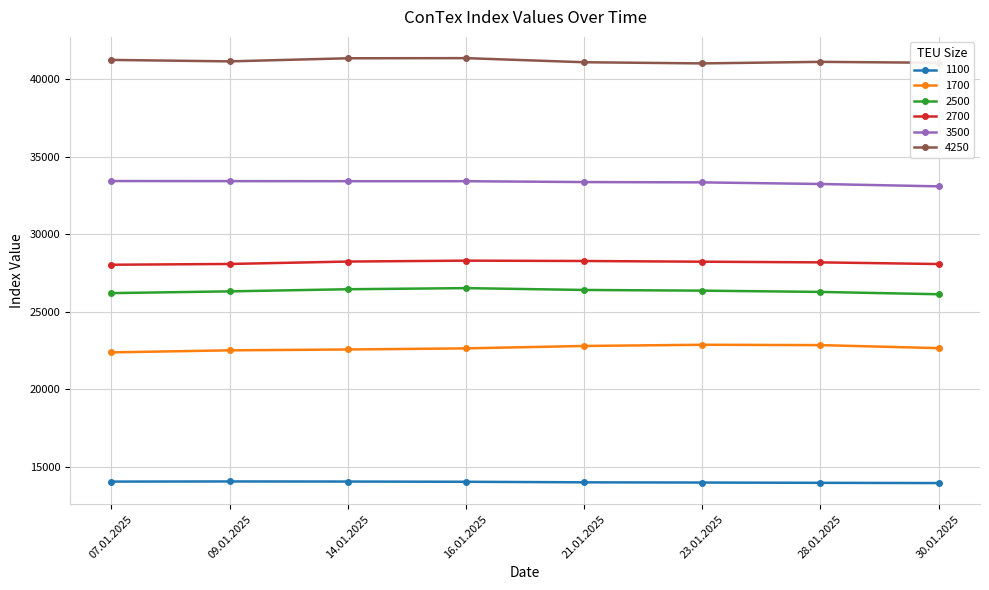

List the series in order of their peak value, highest first.

4250, 3500, 2700, 2500, 1700, 1100